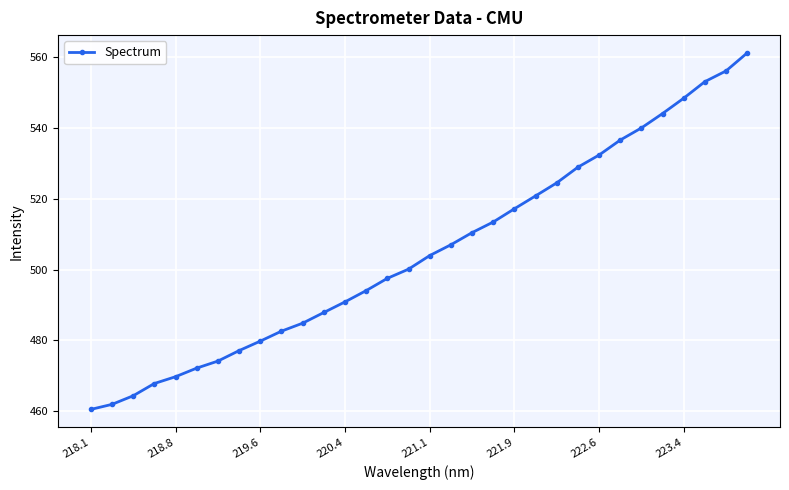

Count the number of categories in the chart.

32